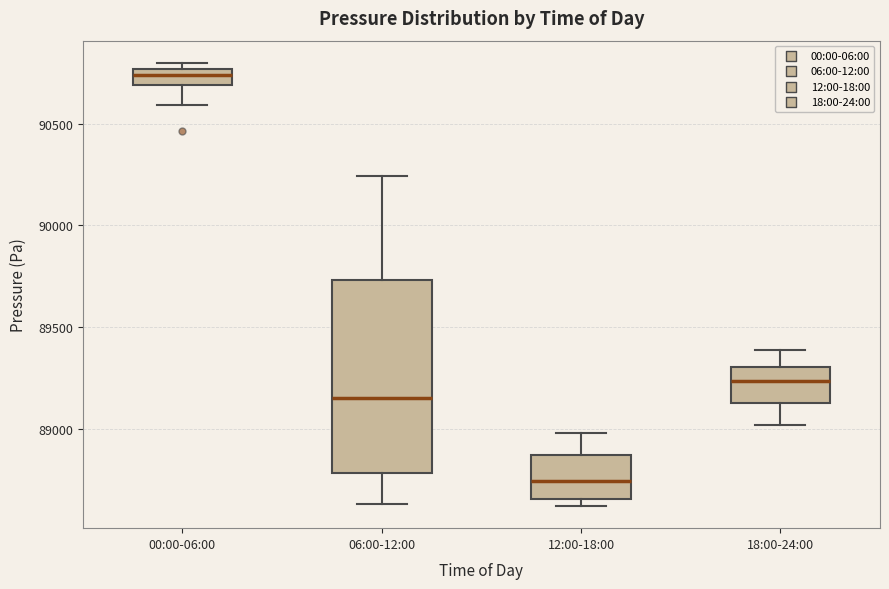

Reading left to right, transcribe this box plot: for each box, give where its median line is, the range the box spans, and where its two whiskers end, as read against the y-axis. The values are not printed on the chart, so give them approximately, as read against the axis.

00:00-06:00: median 90750 (inside the box), box 90700 to 90750, whiskers 90600 to 90800
06:00-12:00: median 89150, box 88800 to 89750, whiskers 88650 to 90250
12:00-18:00: median 88750, box 88650 to 88850, whiskers 88600 to 89000
18:00-24:00: median 89250, box 89150 to 89300, whiskers 89000 to 89400